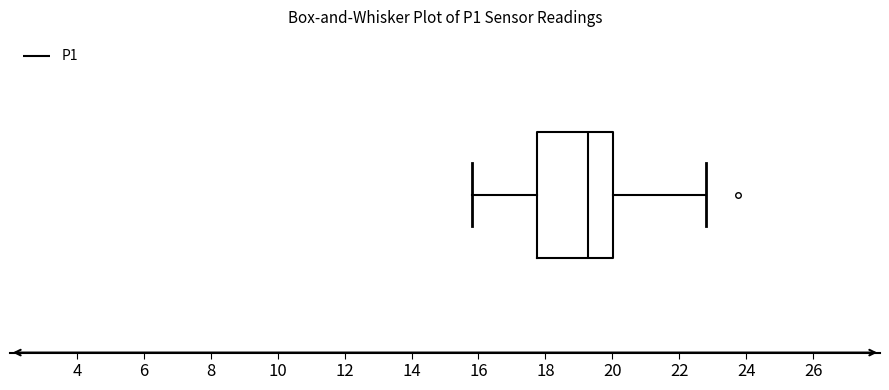

Read this box plot against the x-axis: the position of the median line, the range covered by the box, and the ends of both whiskers. The values are not printed on the chart, so give them approximately, as read against the axis.

median 19.2, box 17.8 to 20.0, whiskers 15.8 to 22.8